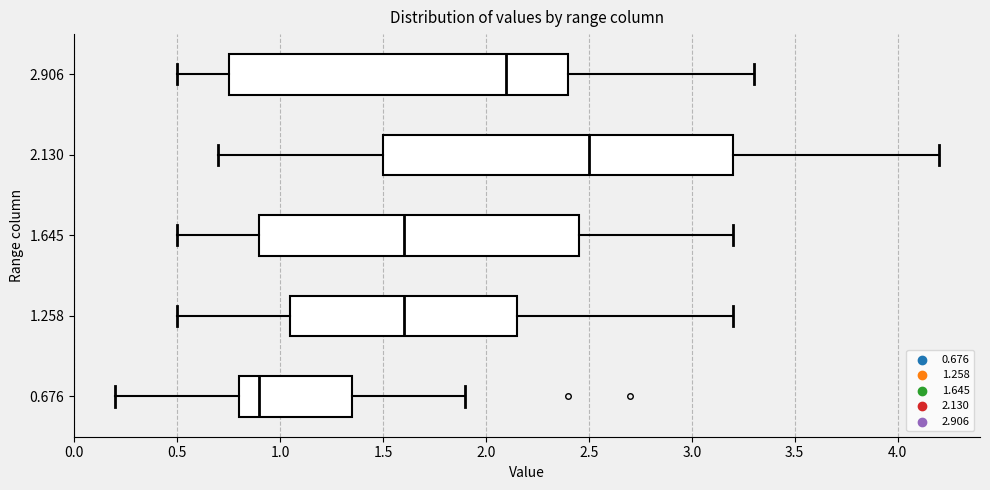

Which box has the furthest to the left median line?

0.676